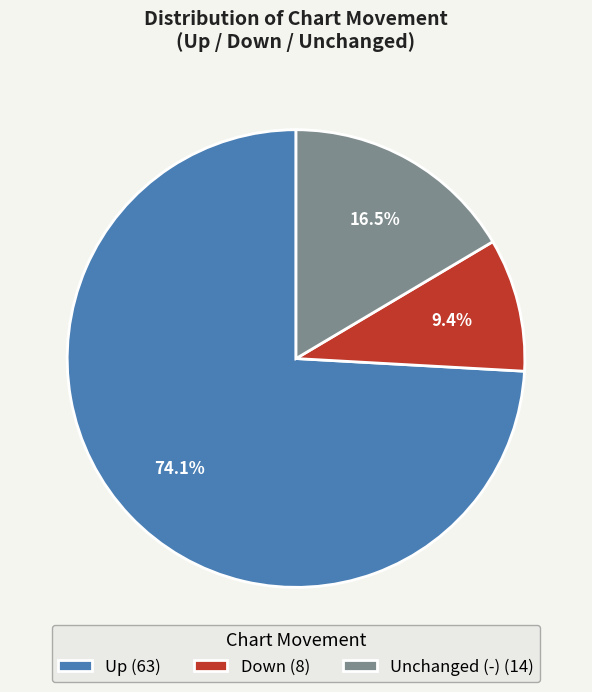

To the nearest percent, what is the average slice percentage?

33%